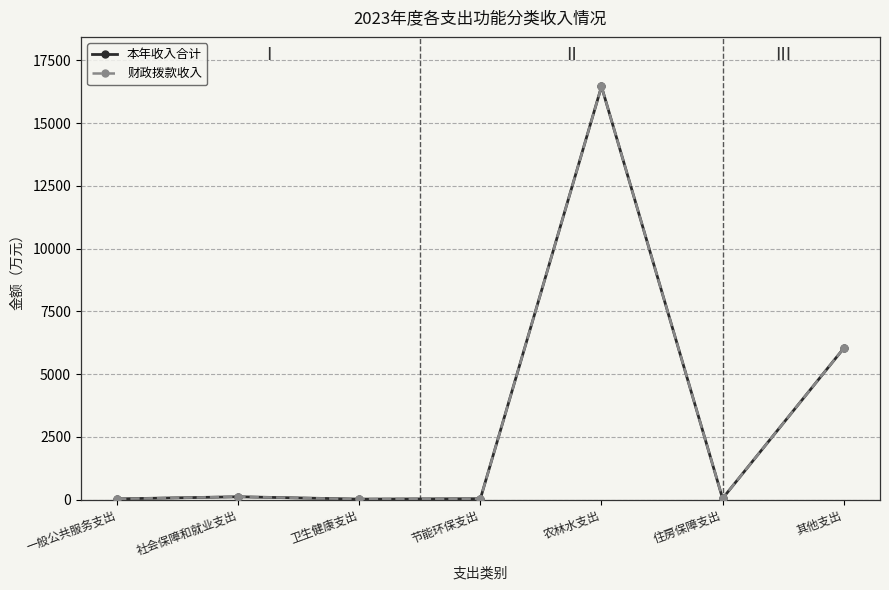

Reading left to right, what are all the values shown in this chart?

本年收入合计: 一般公共服务支出=26.4	社会保障和就业支出=111.2	卫生健康支出=17.4	节能环保支出=34.1	农林水支出=16461.2	住房保障支出=44.3	其他支出=6025.5
财政拨款收入: 一般公共服务支出=26.4	社会保障和就业支出=111.2	卫生健康支出=17.4	节能环保支出=34.1	农林水支出=16461.2	住房保障支出=44.3	其他支出=6025.5